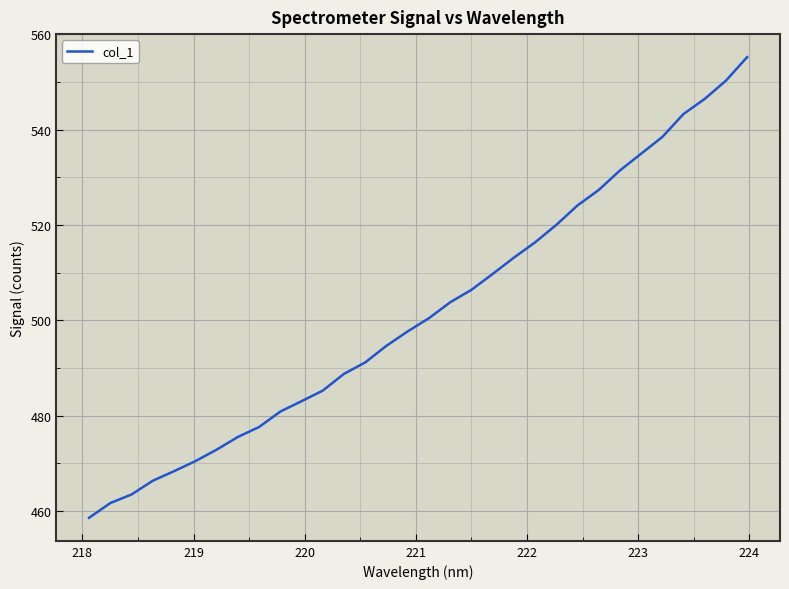

What is the smallest value displayed?

458.6